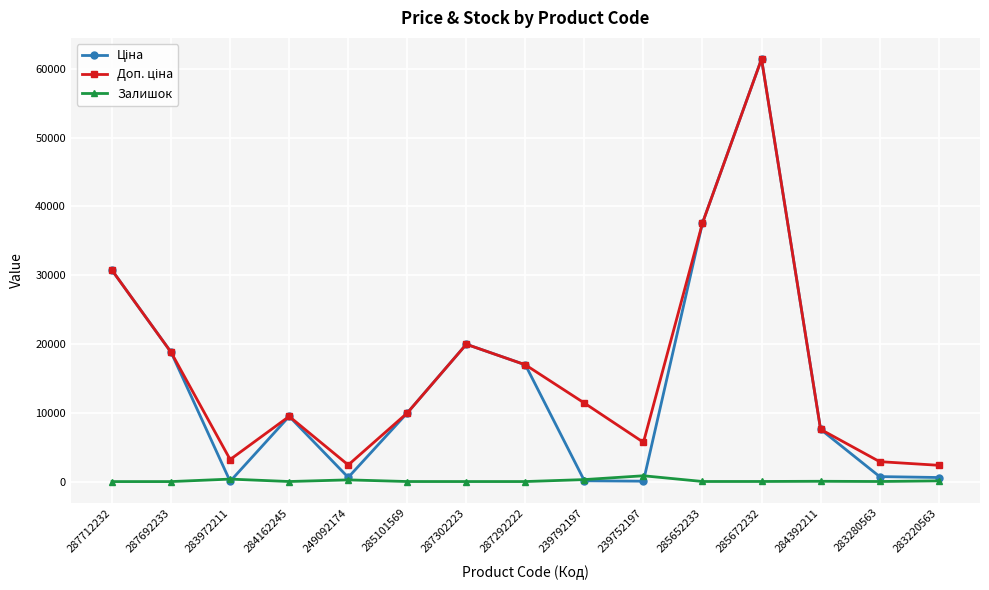

How many data points does each series have?

15